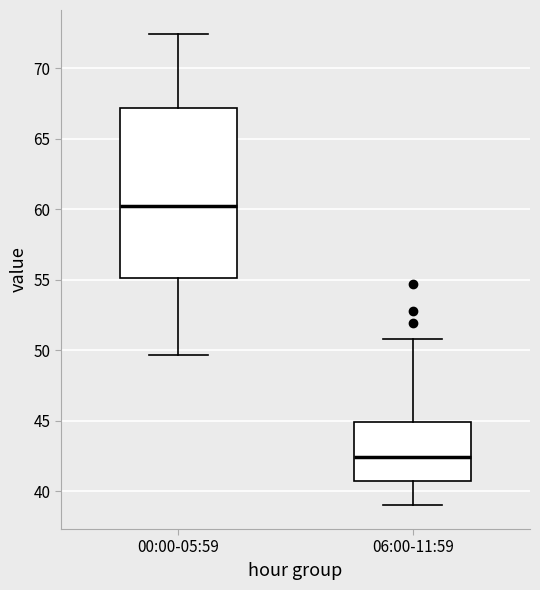

Reading left to right, read every box against the y-axis: the position of its median line, the range the box covers, and the ends of its whiskers. The values are not printed on the chart, so give them approximately, as read against the axis.

00:00-05:59: median 60.5, box 55.0 to 67.0, whiskers 49.5 to 72.5
06:00-11:59: median 42.5, box 40.5 to 45.0, whiskers 39.0 to 51.0